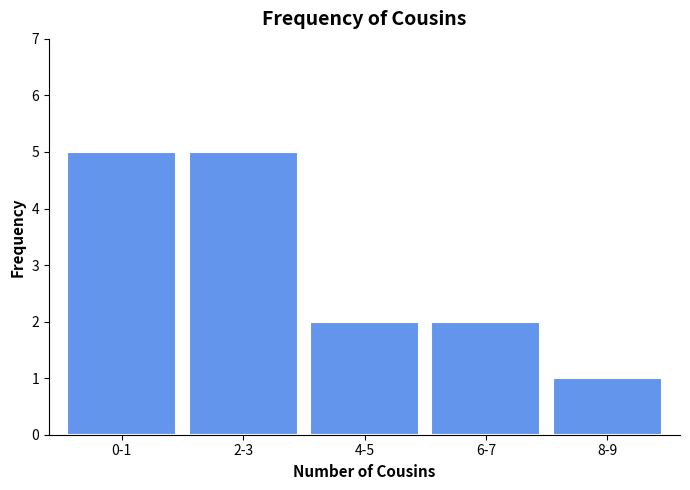

Reading left to right, list all the values displayed in this chart.

5	5	2	2	1